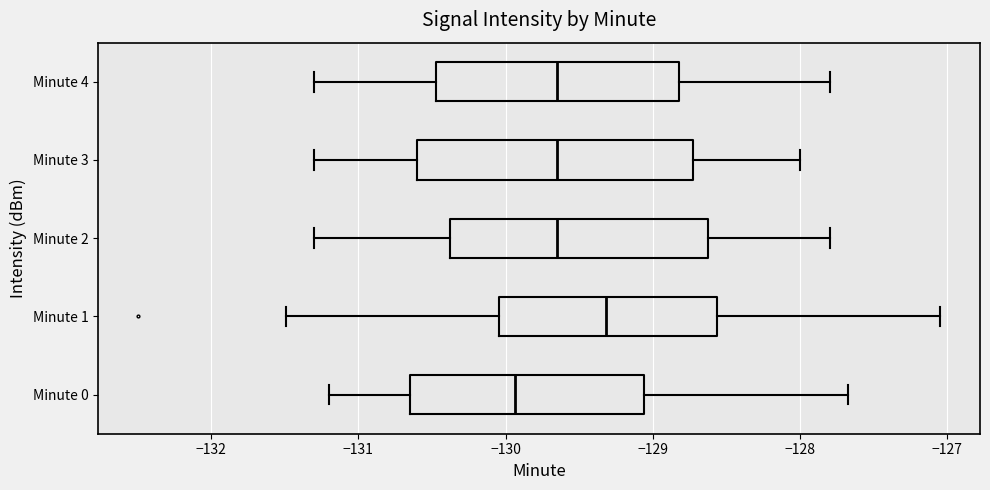

Where does the right whisker of the box for Minute 4 end on the x-axis? The values are not printed on the chart, so give them approximately, as read against the axis.

-127.8